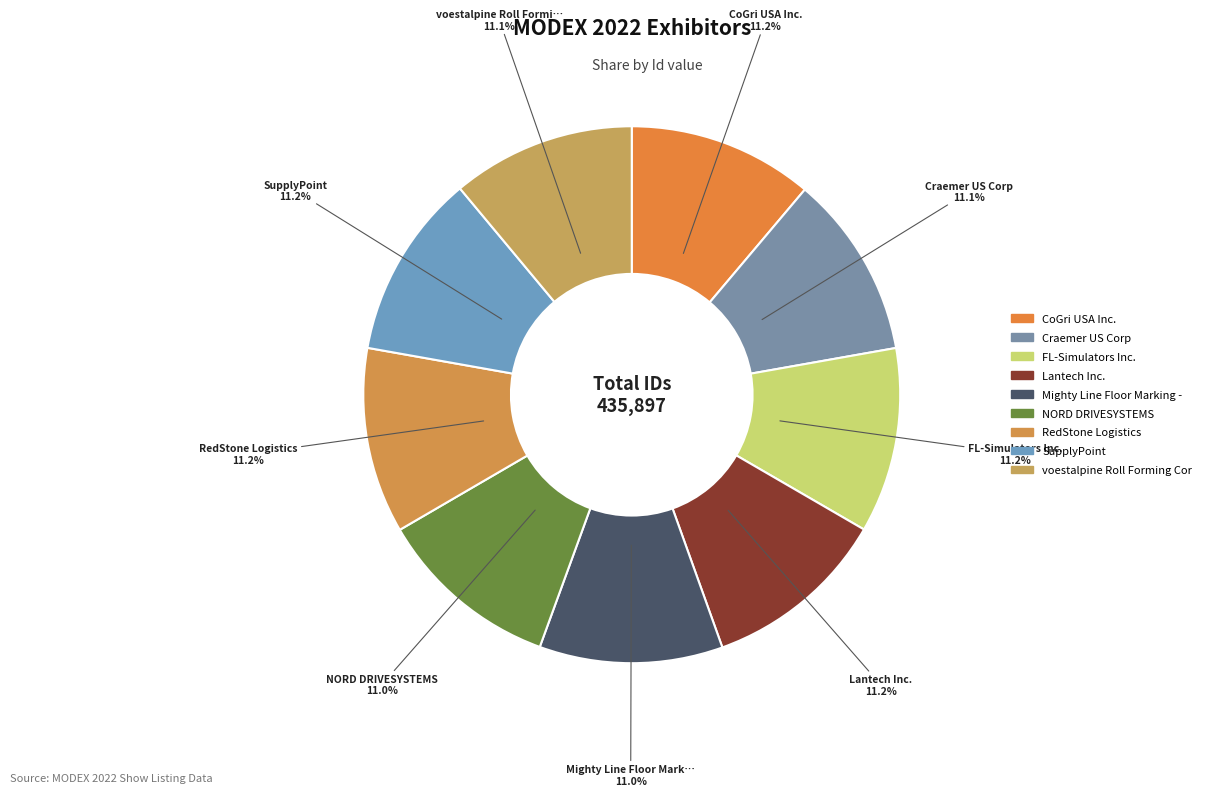

Count the number of slices in the pie.

9